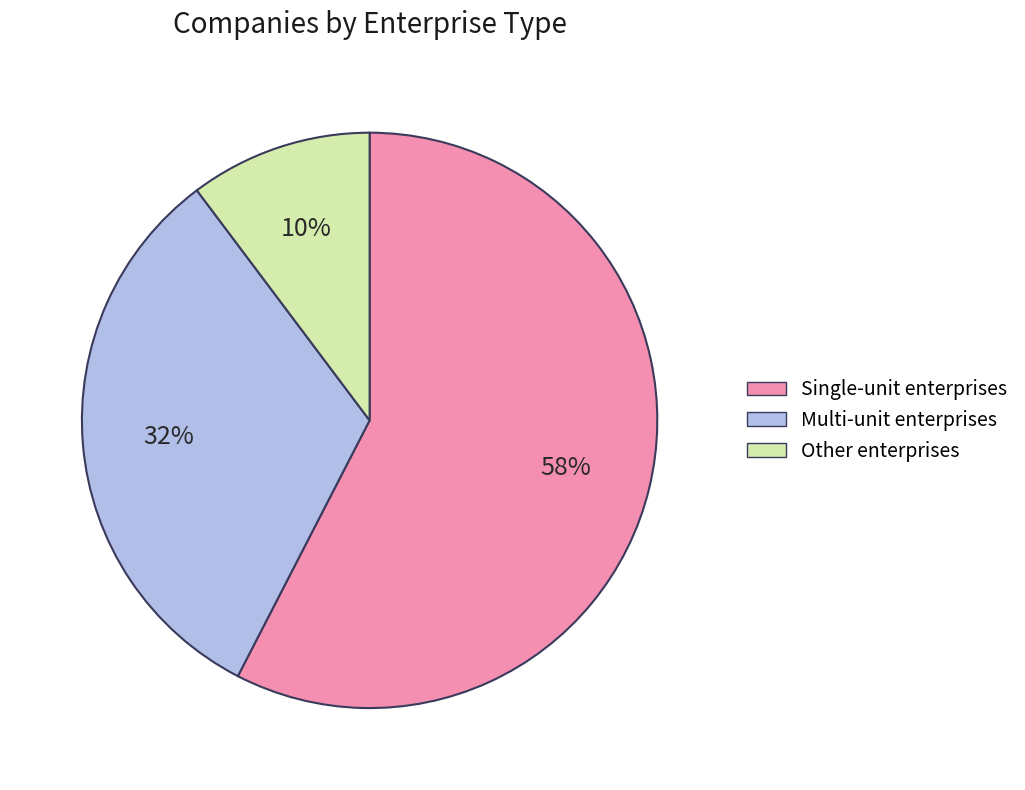

Which category has the smallest portion of the pie?

Other enterprises